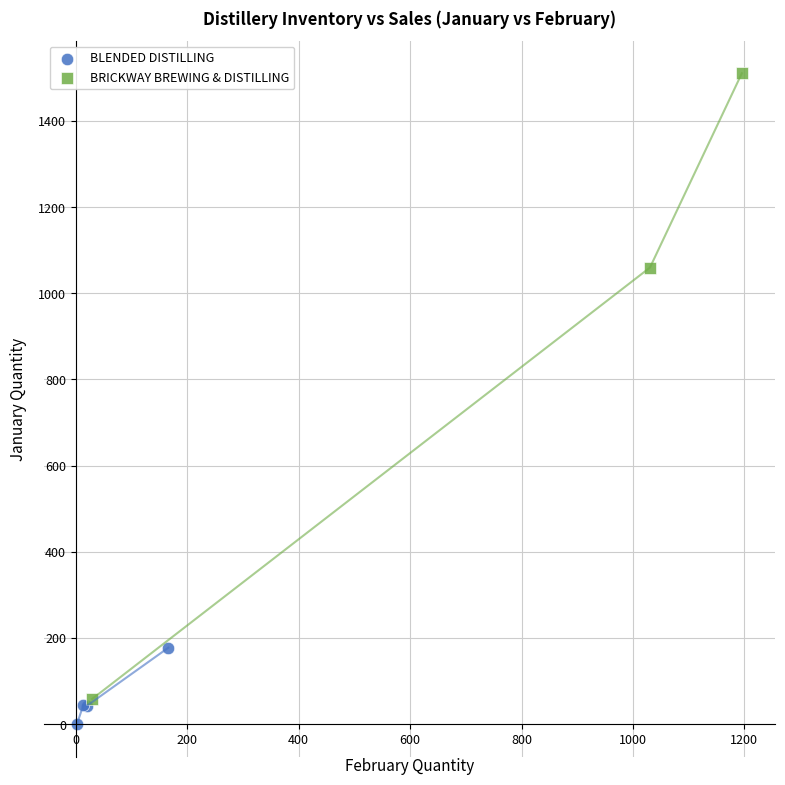

Which series has the widest spread of Y values?

BRICKWAY BREWING & DISTILLING